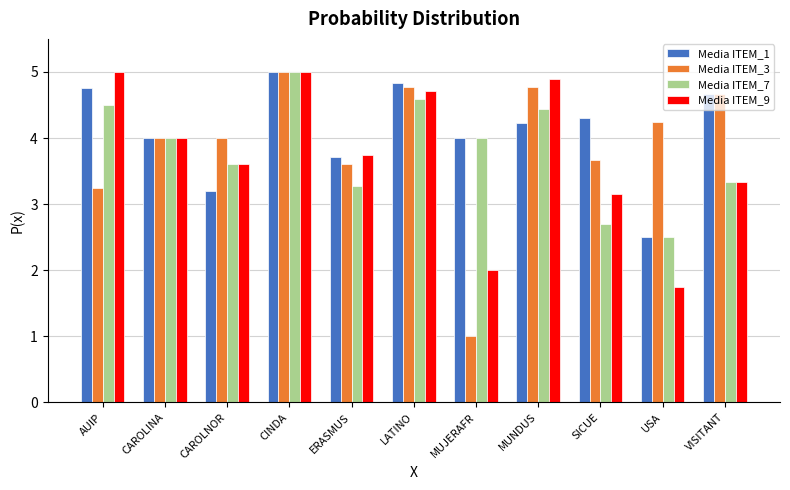

What is the label of the 8th bar from the right?

CINDA